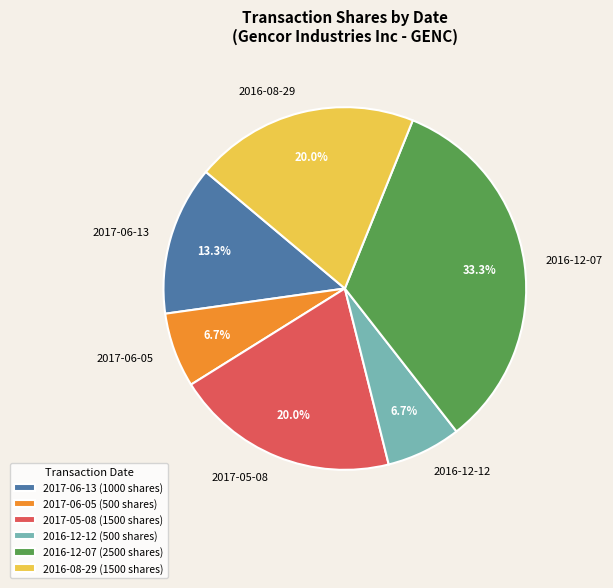

To the nearest percent, what is the difference between the largest and smallest slice percentages?

27%